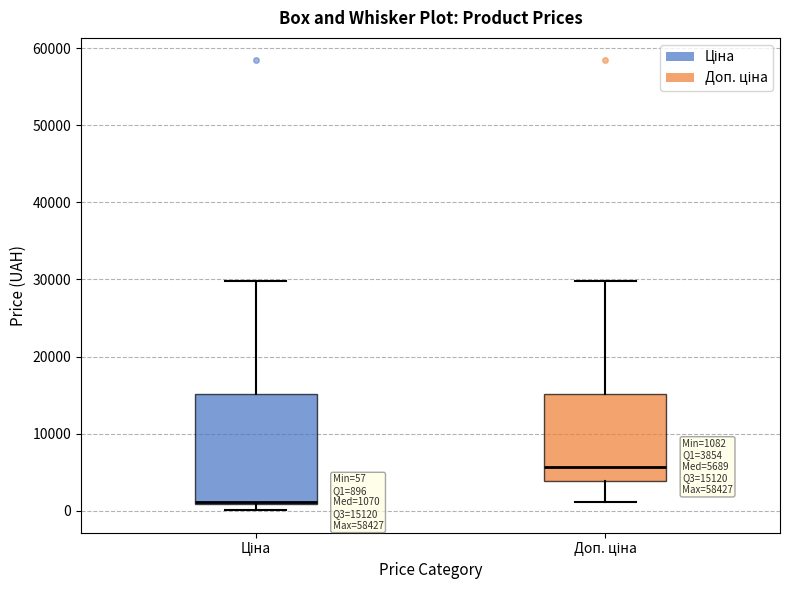

Which box is the tallest, from its lower edge to its upper edge?

Ціна